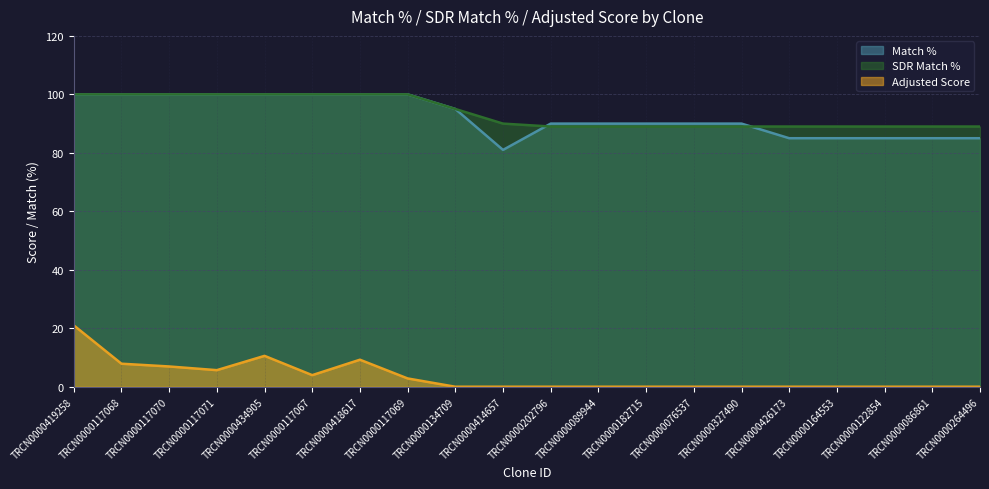

How many Match % values are between 85 and 100?

19